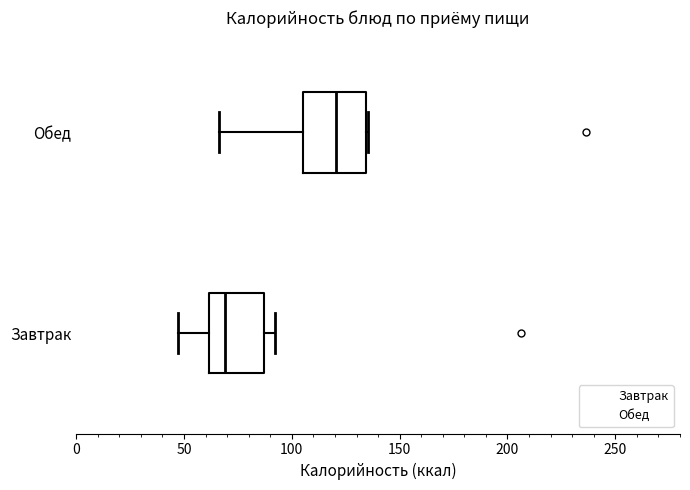

Which box has the furthest to the left median line?

Завтрак